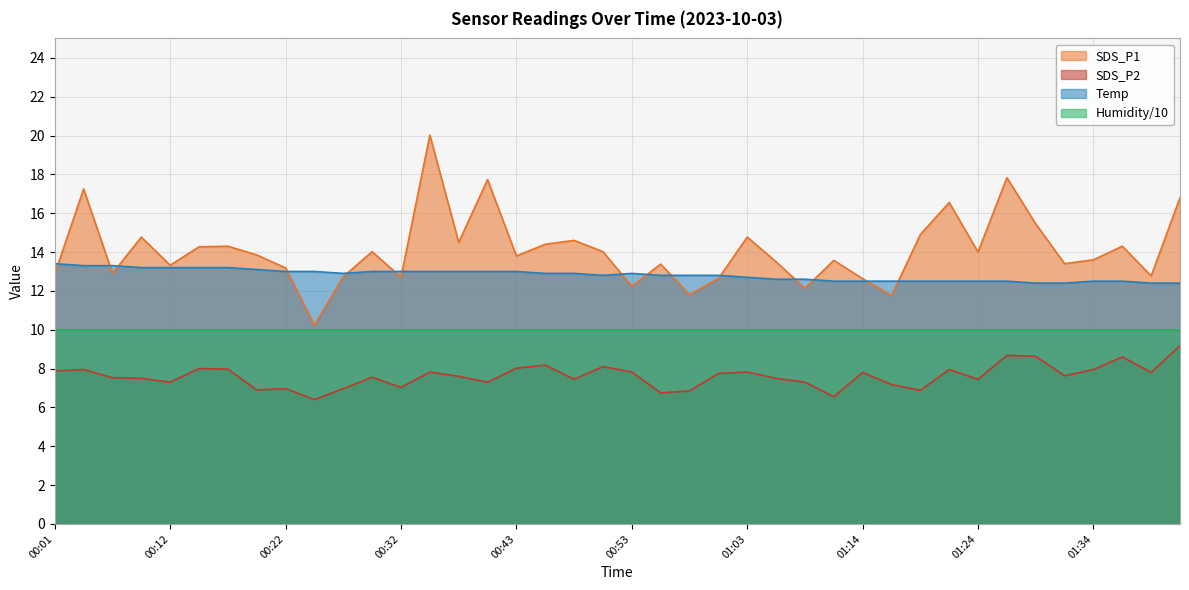

List the series in order of their overall mean, lowest first.

SDS_P2, Humidity/10, Temp, SDS_P1